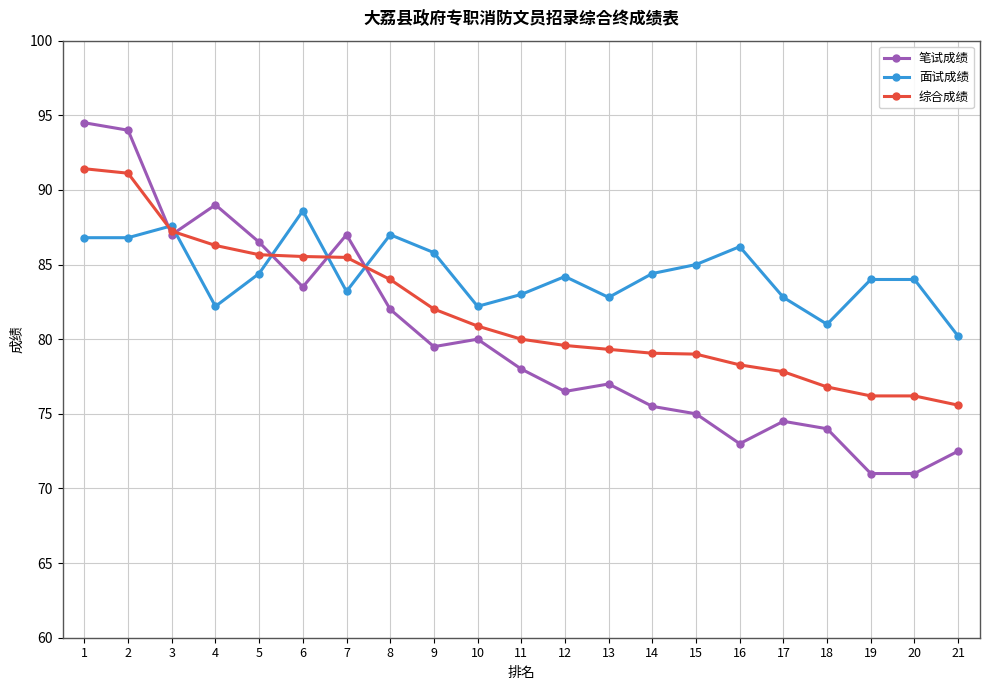

Is the value of 面试成绩 at 17 greater than the value of 综合成绩 at 7?

No